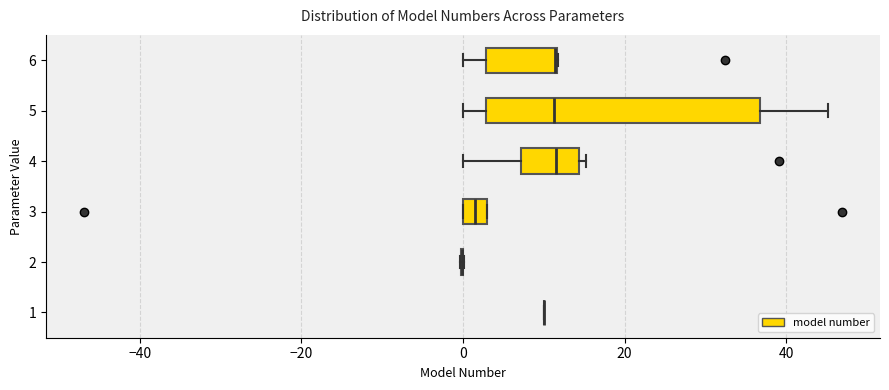

Which box is the widest, from its left edge to its right edge?

5